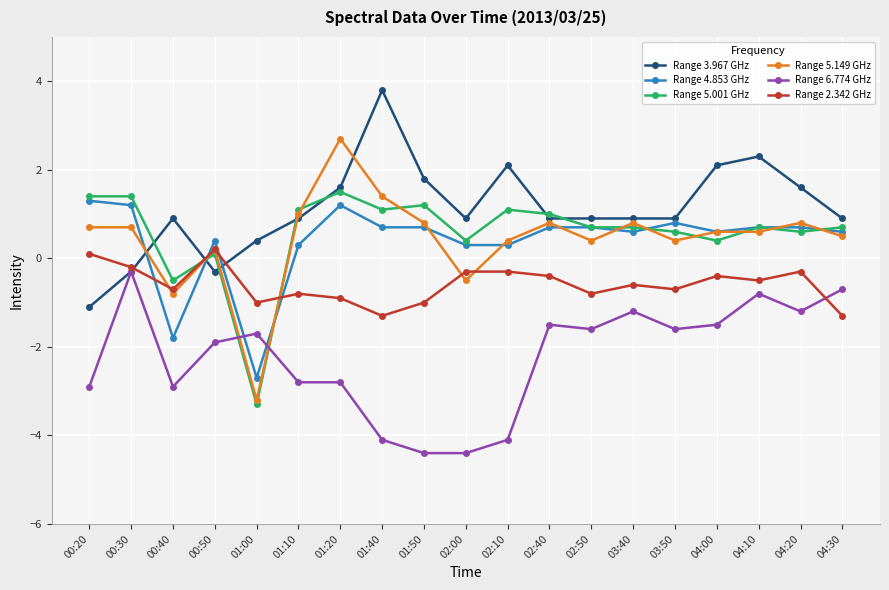

Does the chart have visible grid lines?

Yes